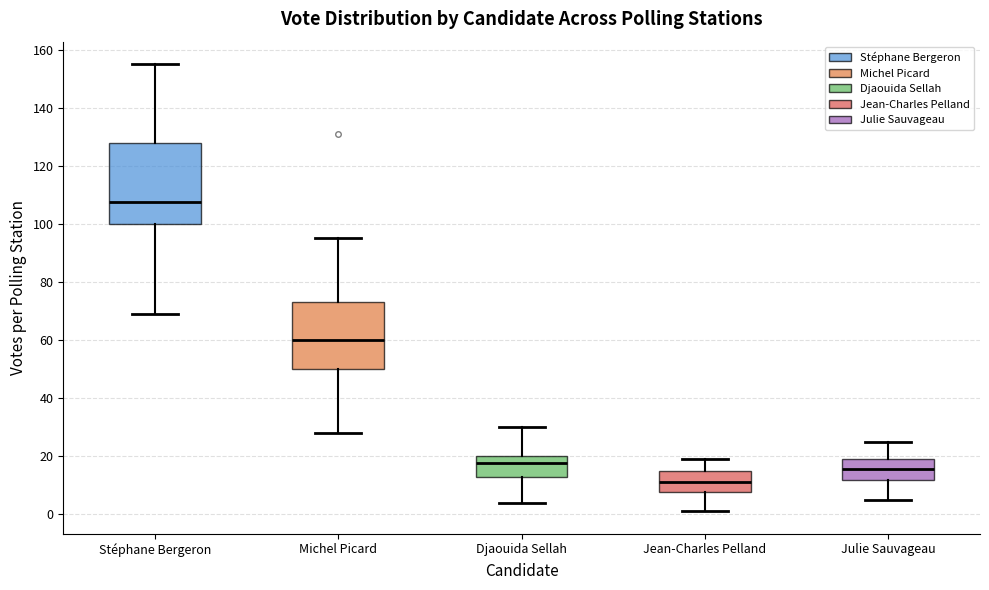

Which box's median line is the lowest?

Jean-Charles Pelland